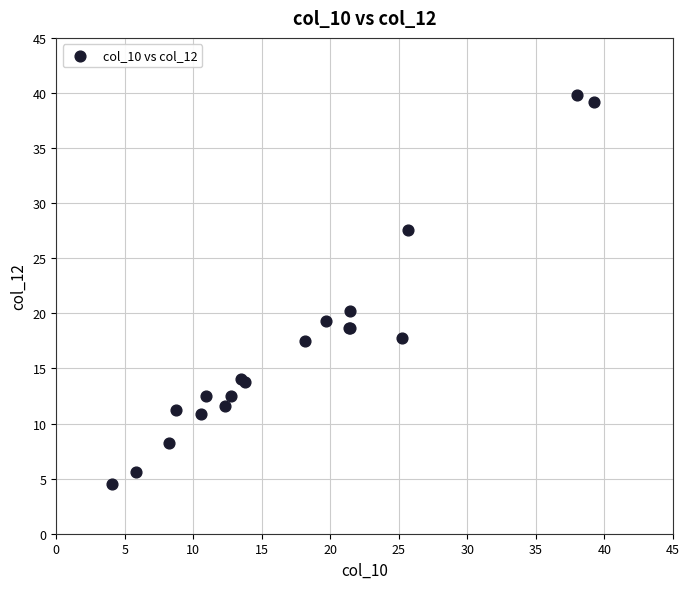

What Y value in the scatter plot is closest to 22?

20.2